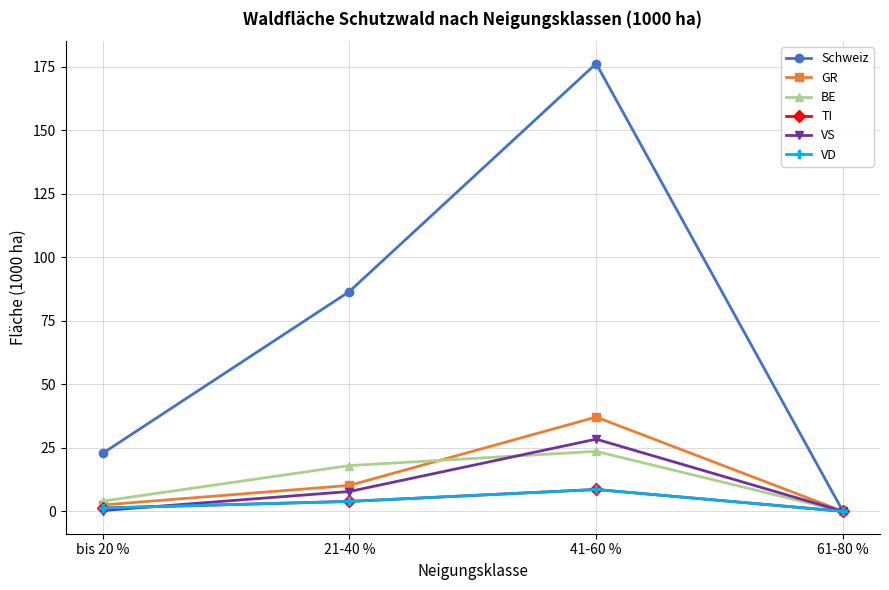

What is the approximate value of TI at 21-40 %?

3.9